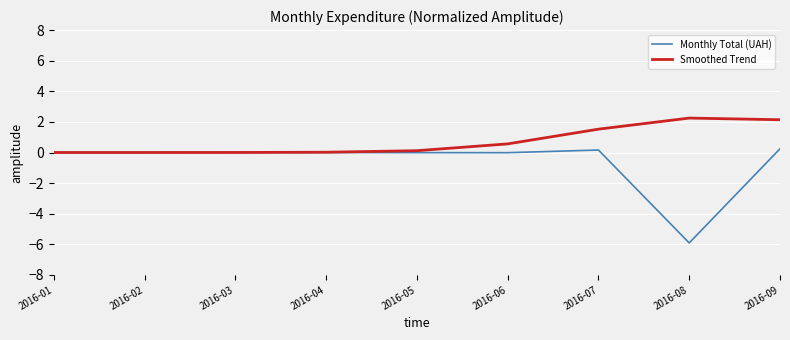

Does the chart display data point markers on the line(s)?

No